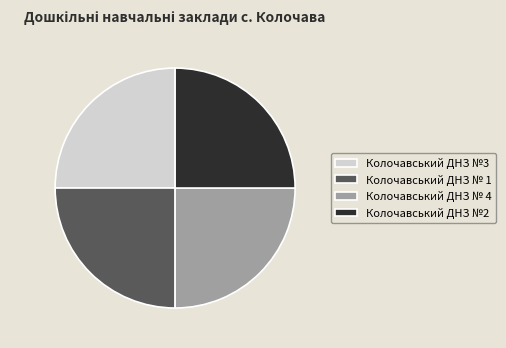

What is the ratio of the value at Колочавський ДНЗ № 4 to the value at Колочавський ДНЗ №3?

1.0